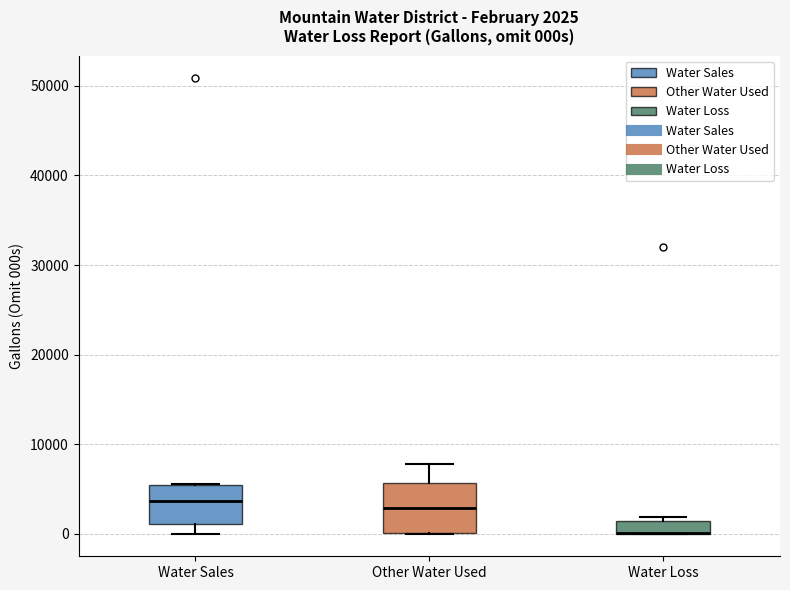

Comparing the boxes themselves (not the whiskers), which one is the tallest?

Other Water Used